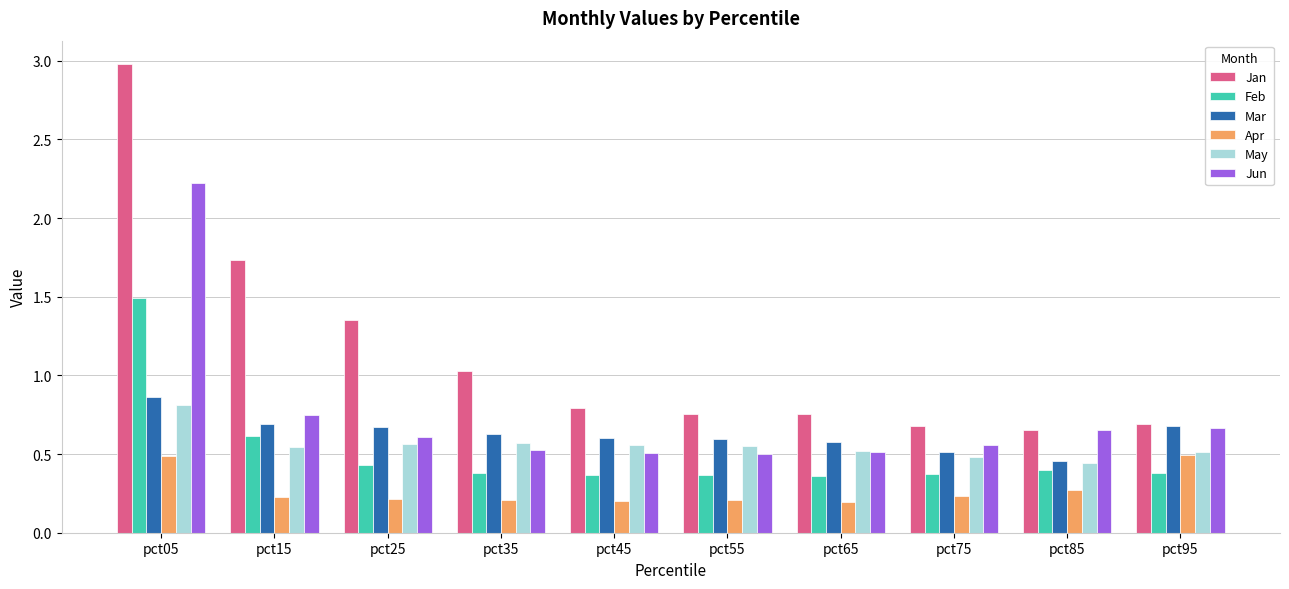

What is the sum of all Apr values?

2.8